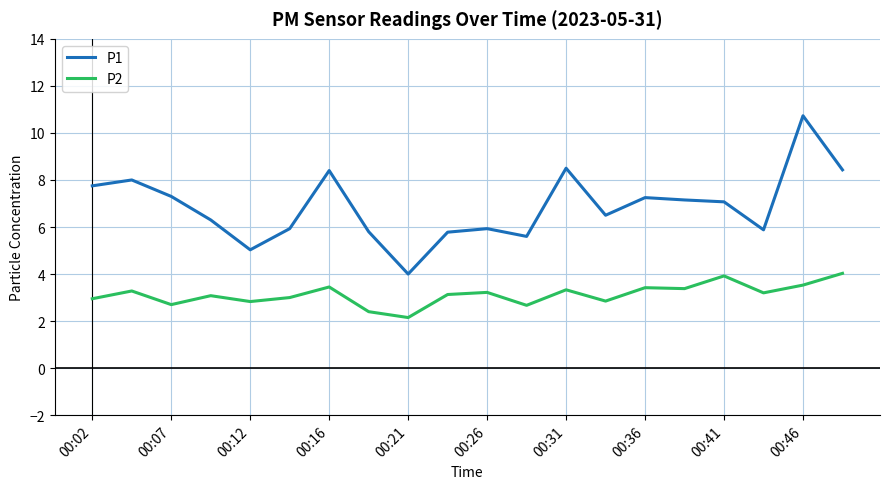

True or false: P2 and P1 intersect in this chart.

False